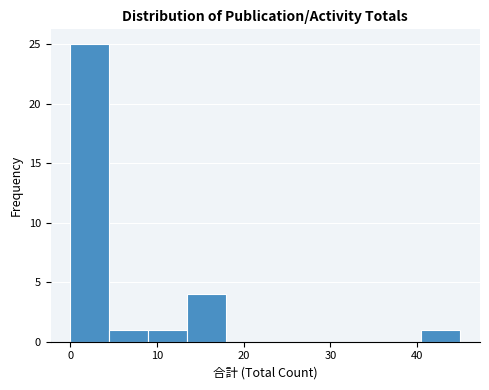

Over which range of the x-axis is the bar tallest?

0.0 to 4.5